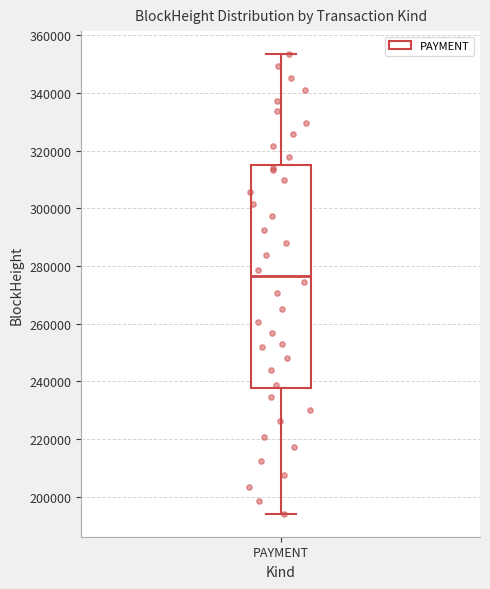

Transcribe this box plot: give where the median line is, the range the box spans, and where the two whiskers end, as read against the y-axis. The values are not printed on the chart, so give them approximately, as read against the axis.

median 276000, box 238000 to 314000, whiskers 194000 to 354000